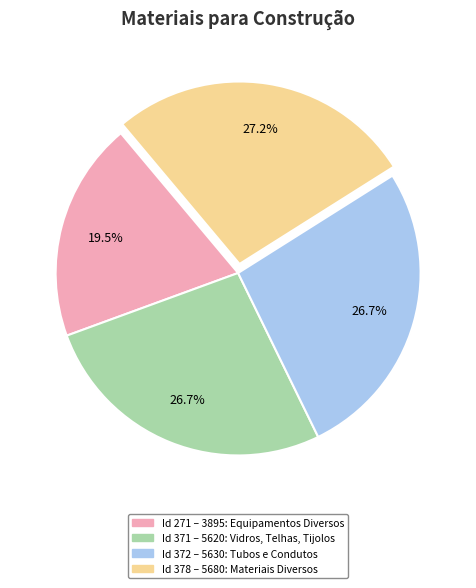

Does any single category account for the majority?

No